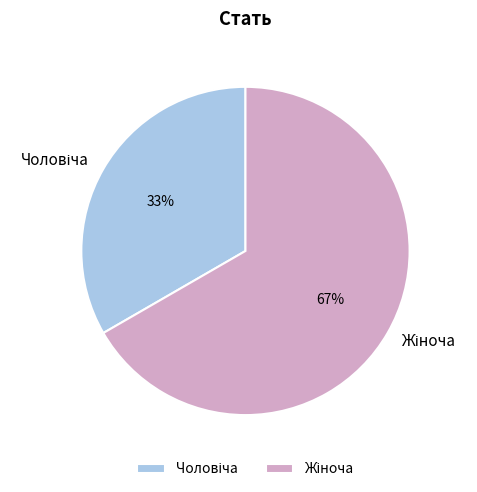

To the nearest percent, what is the average slice percentage?

50%